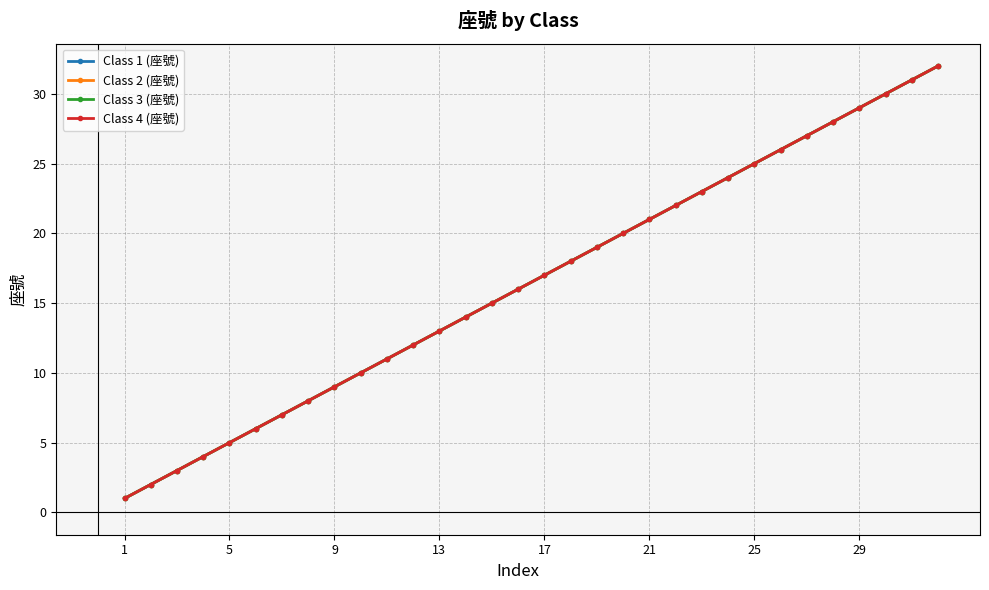

True or false: Class 2 (座號) and Class 1 (座號) cross at least once.

False